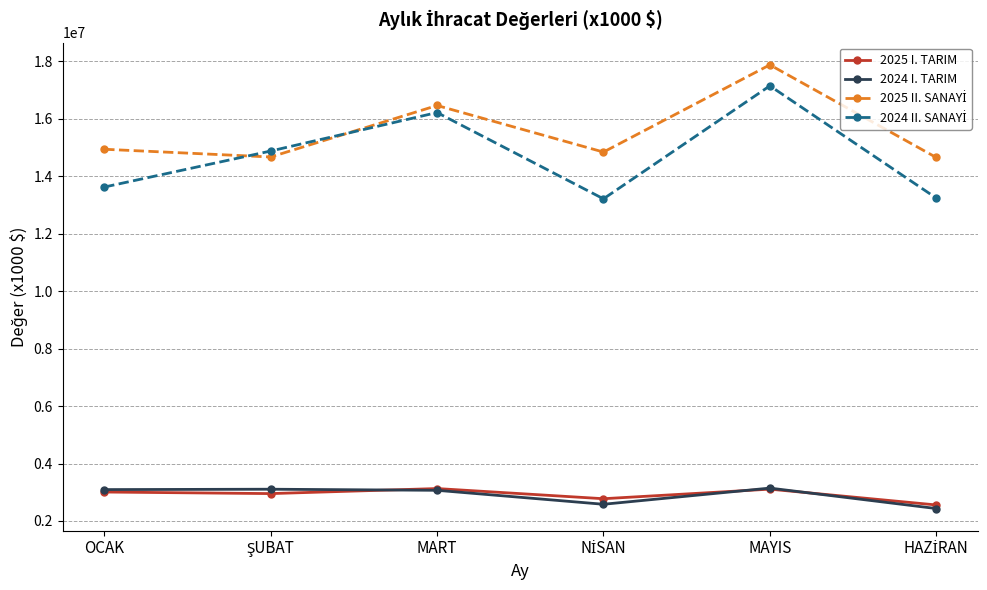

At how many categories does at least one series exceed 2897636?

6